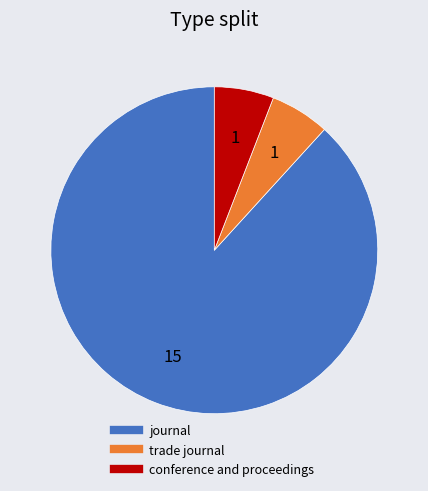

Count the number of slices in the pie.

3